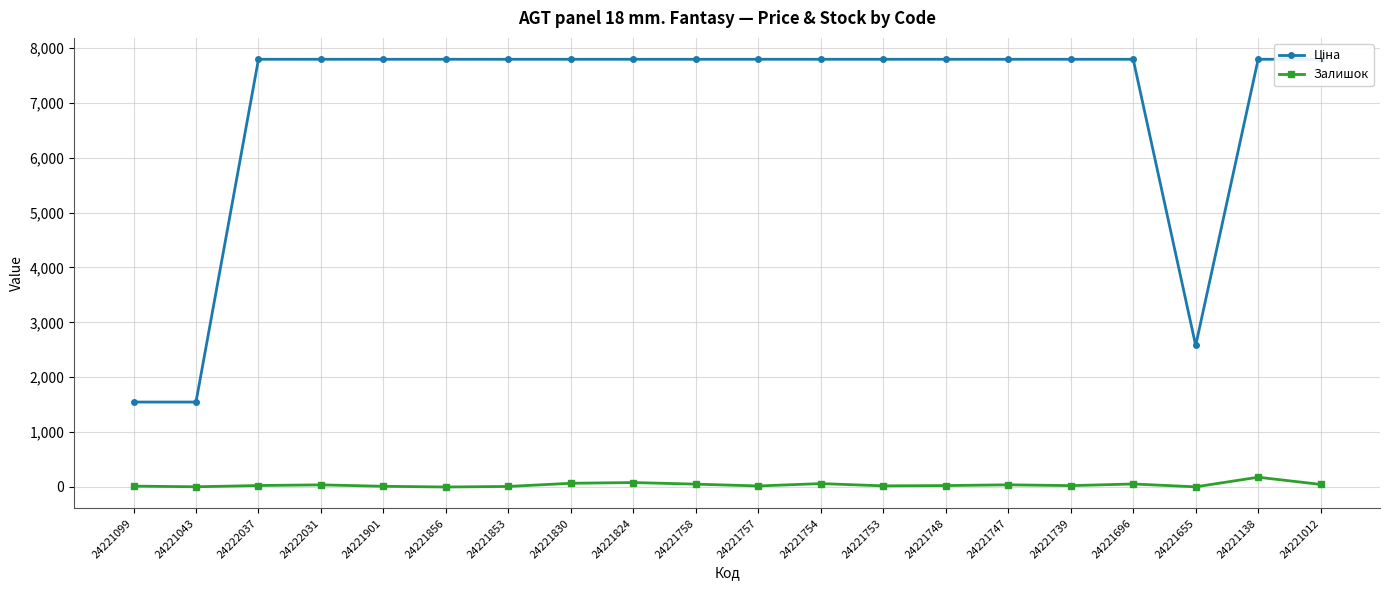

Reading left to right, list all the values displayed in this chart.

Ціна: 1547.7	1547.7	7792.9	7792.9	7792.9	7792.9	7792.9	7792.9	7792.9	7792.9	7792.9	7792.9	7792.9	7792.9	7792.9	7792.9	7792.9	2578.7	7792.9	7792.9
Залишок: 16.0	4.0	27.0	39.0	13.0	0.0	10.0	68.0	81.0	52.0	19.0	62.0	21.0	26.0	40.0	25.0	55.0	3.0	178.0	47.0